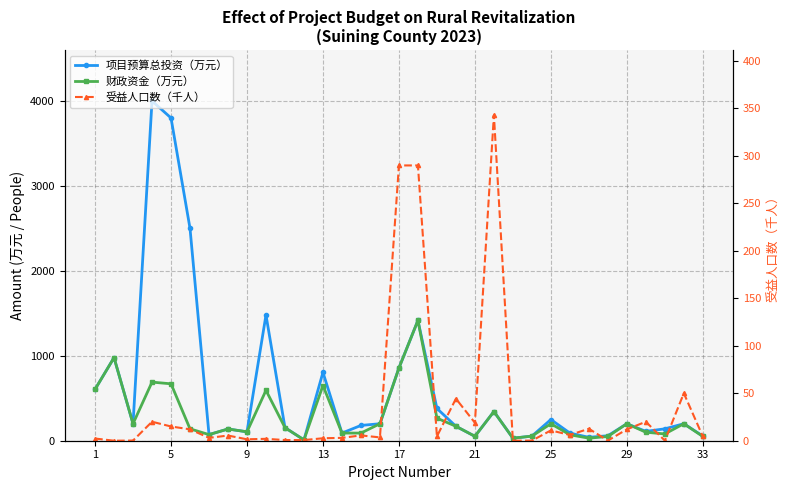

What is the value of the 项目预算总投资（万元） point at the 23rd from the left?

30.0